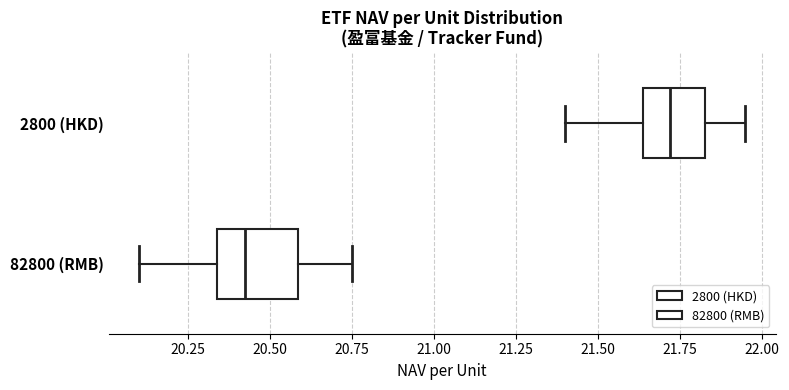

Reading bottom to top, transcribe this box plot: for each box, give where its median line is, the range the box spans, and where its two whiskers end, as read against the x-axis. The values are not printed on the chart, so give them approximately, as read against the axis.

82800 (RMB): median 20.40, box 20.35 to 20.60, whiskers 20.10 to 20.75
2800 (HKD): median 21.70, box 21.65 to 21.85, whiskers 21.40 to 21.95